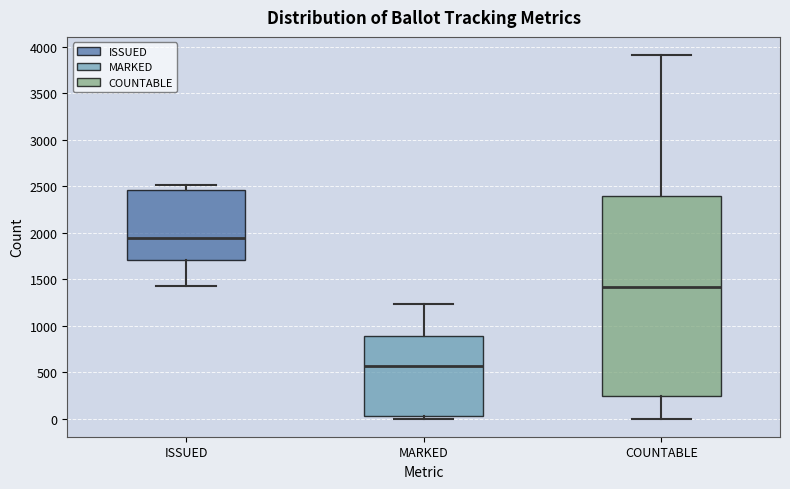

Reading left to right, read every box against the y-axis: the position of its median line, the range the box covers, and the ends of its whiskers. The values are not printed on the chart, so give them approximately, as read against the axis.

ISSUED: median 1950, box 1700 to 2450, whiskers 1450 to 2500
MARKED: median 550, box 0 to 900, whiskers 0 (just below the box's lower edge) to 1250
COUNTABLE: median 1400, box 250 to 2400, whiskers 0 to 3900